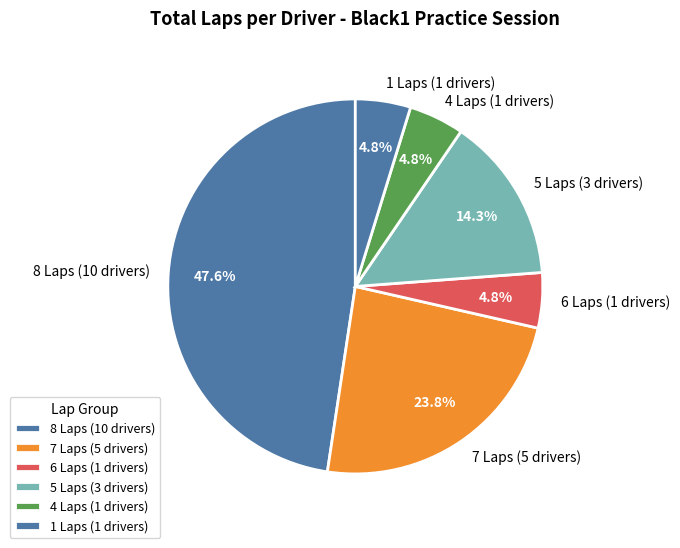

Does 6 Laps (1 drivers) account for over 50% of the chart?

No